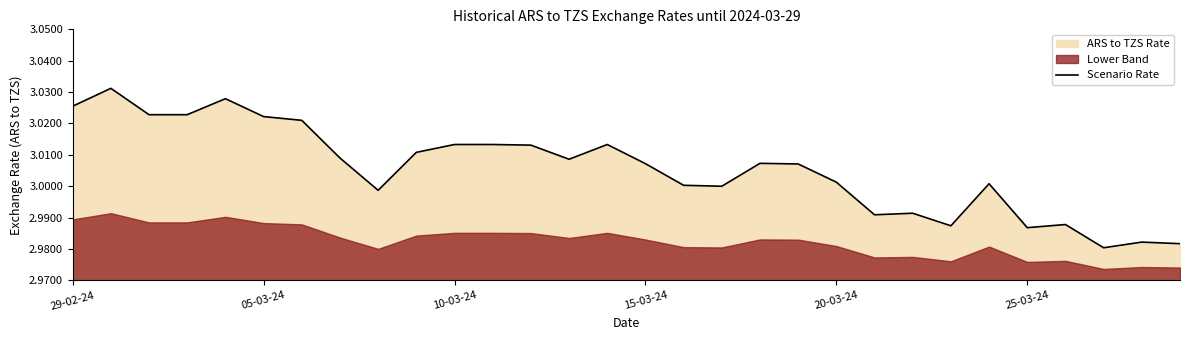

What is the ratio of the value at 14 to the value at 18?

1.0